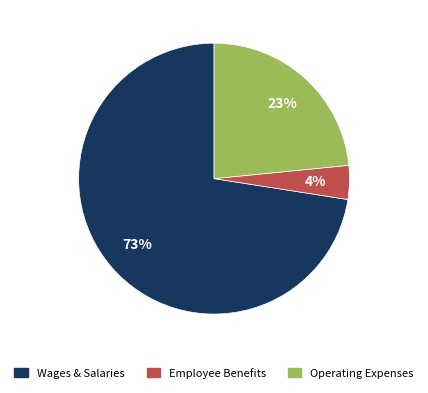

Does any single category account for the majority?

Yes